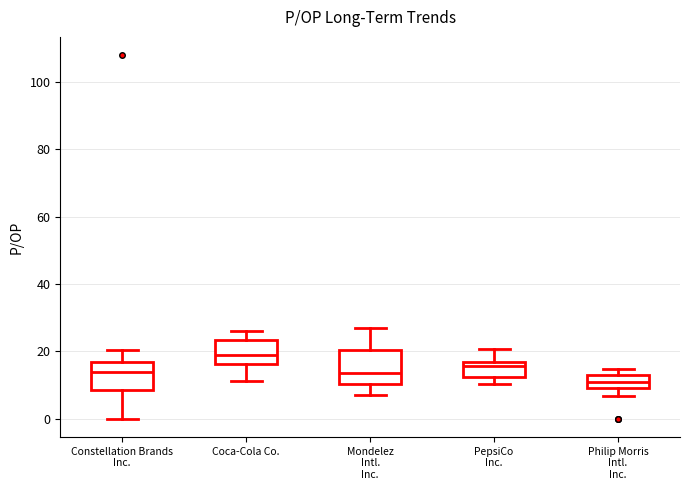

Reading left to right, transcribe this box plot: for each box, give where its median line is, the range the box spans, and where its two whiskers end, as read against the y-axis. The values are not printed on the chart, so give them approximately, as read against the axis.

Constellation Brands Inc.: median 14, box 8 to 16, whiskers 0 to 20
Coca-Cola Co.: median 18, box 16 to 24, whiskers 12 to 26
Mondelez Intl. Inc.: median 14, box 10 to 20, whiskers 8 to 26
PepsiCo Inc.: median 16 (just below the box's upper edge), box 12 to 16, whiskers 10 to 20
Philip Morris Intl. Inc.: median 10 (inside the box), box 10 to 12, whiskers 6 to 14